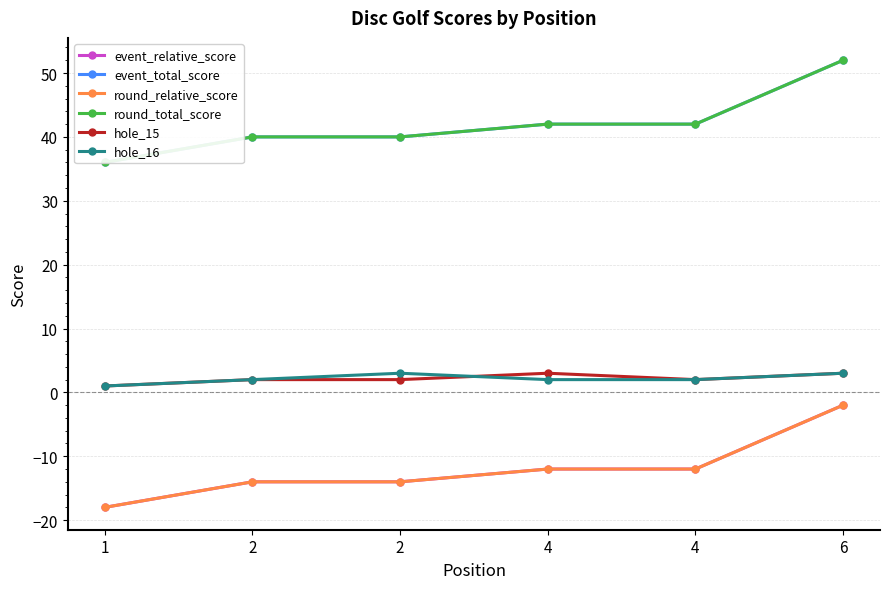

Which series has the largest total across all categories?

event_total_score